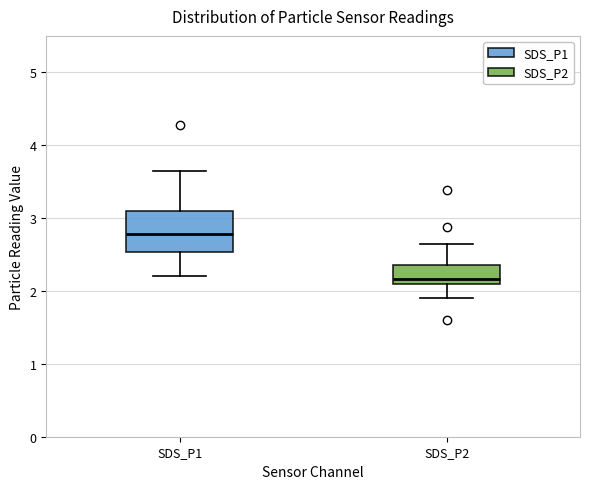

Reading left to right, transcribe this box plot: for each box, give where its median line is, the range the box spans, and where its two whiskers end, as read against the y-axis. The values are not printed on the chart, so give them approximately, as read against the axis.

SDS_P1: median 2.8, box 2.5 to 3.1, whiskers 2.2 to 3.7
SDS_P2: median 2.2, box 2.1 to 2.4, whiskers 1.9 to 2.7